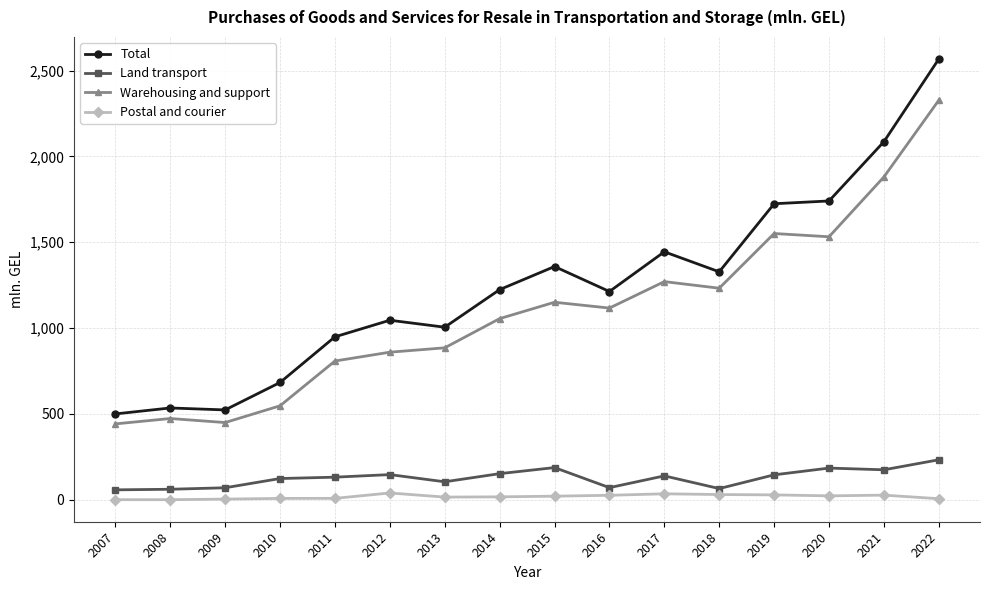

Read the Land transport value at 2020.

184.5